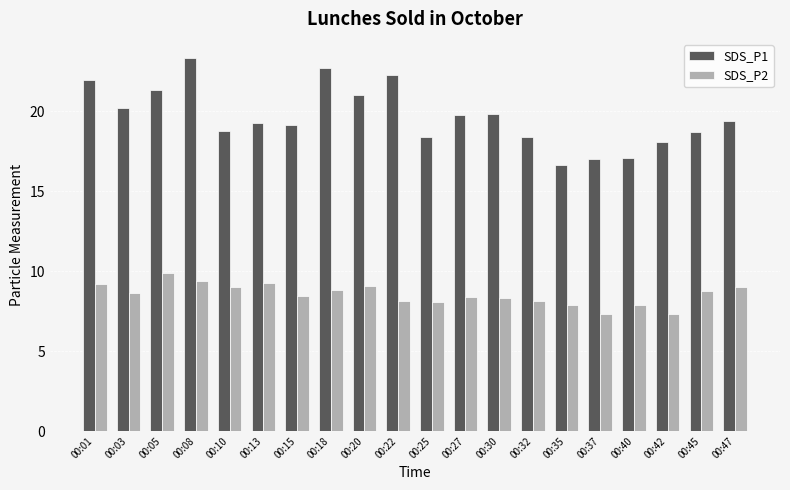

At which label does SDS_P2 first exceed 8?

00:01